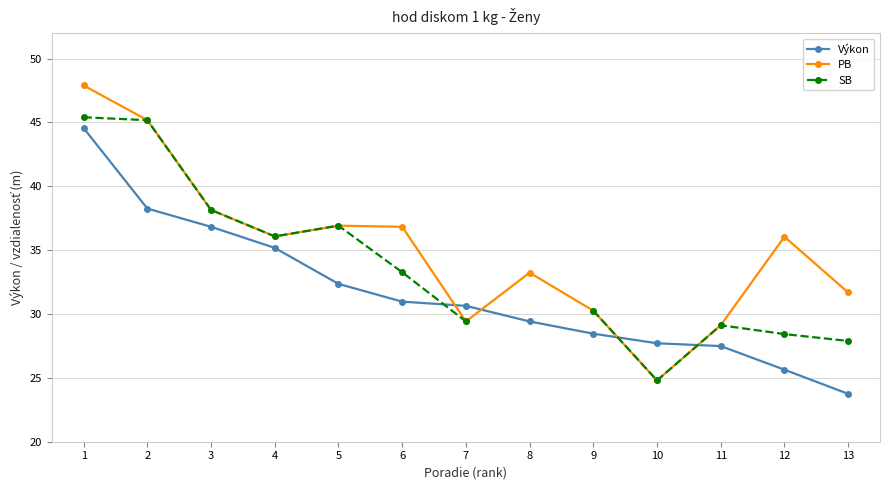

Does the chart display data point markers on the line(s)?

Yes